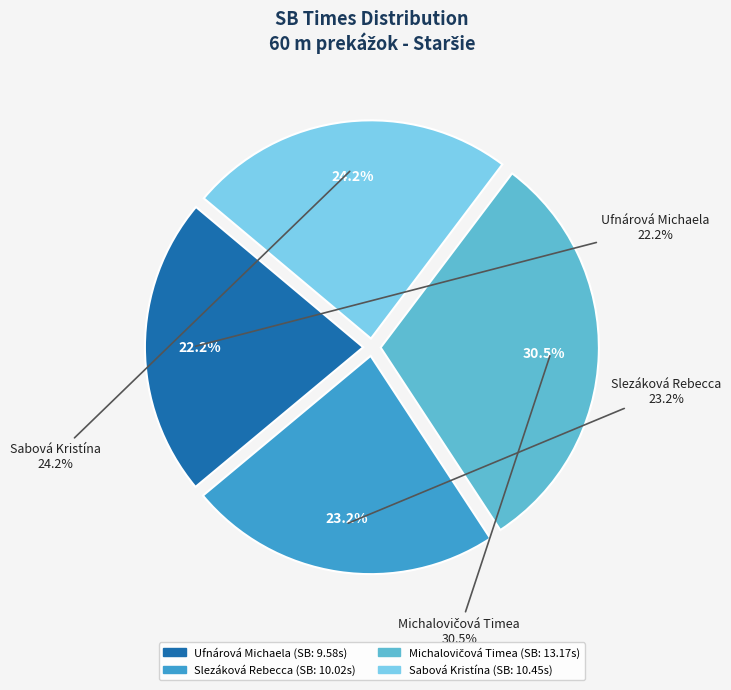

To the nearest percent, what is the average slice percentage?

25%